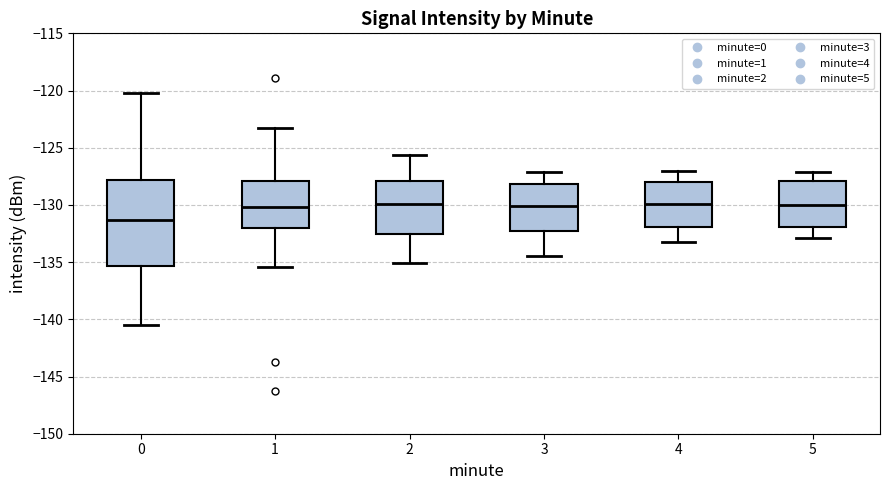

Reading left to right, transcribe this box plot: for each box, give where its median line is, the range the box spans, and where its two whiskers end, as read against the y-axis. The values are not printed on the chart, so give them approximately, as read against the axis.

0: median -131.5, box -135.5 to -128.0, whiskers -140.5 to -120.0
1: median -130.0, box -132.0 to -128.0, whiskers -135.5 to -123.5
2: median -130.0, box -132.5 to -128.0, whiskers -135.0 to -125.5
3: median -130.0, box -132.0 to -128.0, whiskers -134.5 to -127.0
4: median -130.0, box -132.0 to -128.0, whiskers -133.0 to -127.0
5: median -130.0, box -132.0 to -128.0, whiskers -133.0 to -127.0